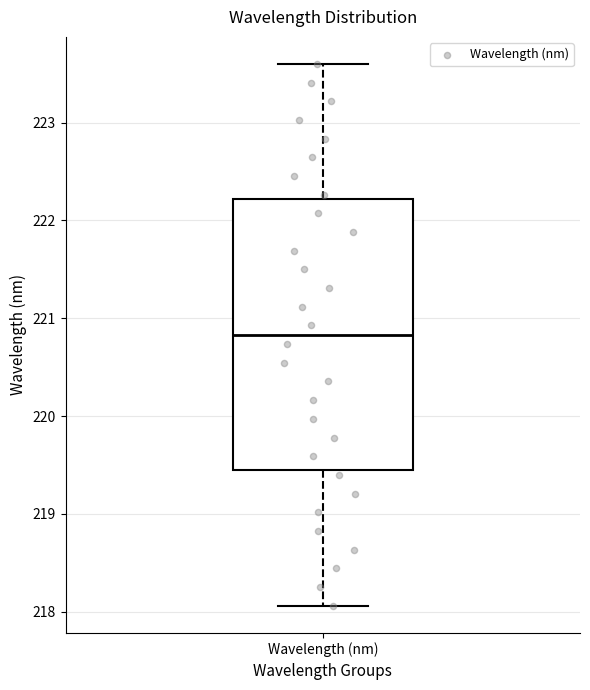

Read this box plot against the y-axis: the position of the median line, the range covered by the box, and the ends of both whiskers. The values are not printed on the chart, so give them approximately, as read against the axis.

median 220.8, box 219.4 to 222.2, whiskers 218.1 to 223.6